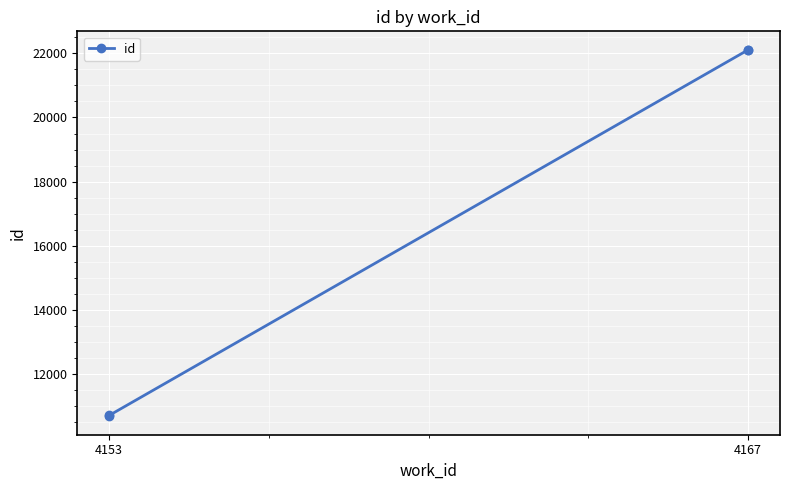

What is the difference between the maximum and minimum values?

11424